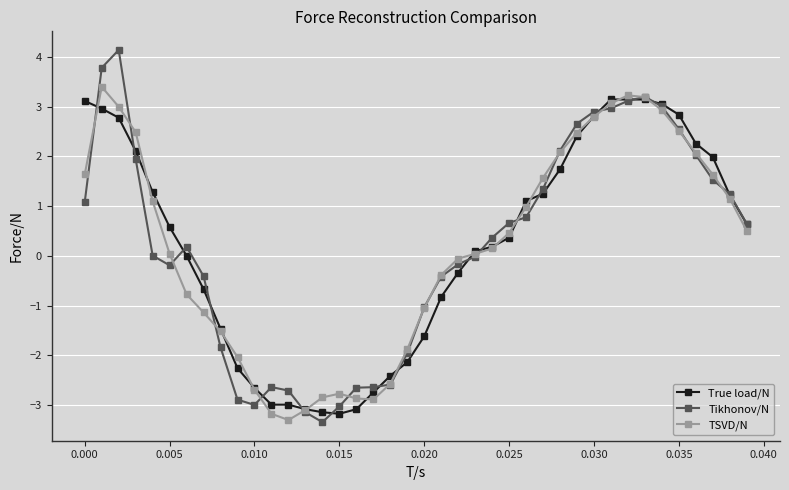

After their last crossing, which series has the higher values: TSVD/N or Tikhonov/N?

Tikhonov/N